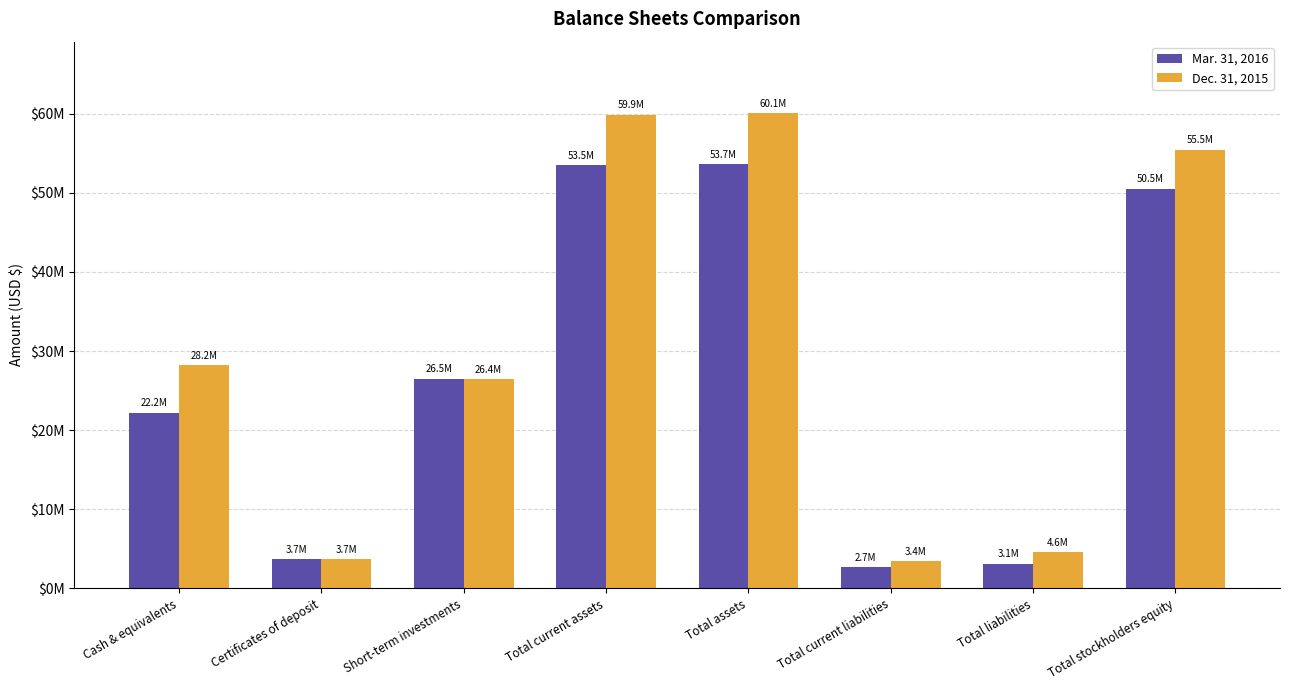

Rank the series by their maximum value, from lowest to highest.

Mar. 31, 2016, Dec. 31, 2015